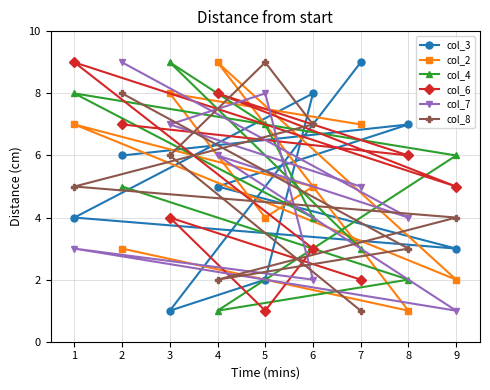

What is the value of the col_4 point at the 2nd from the left?

5